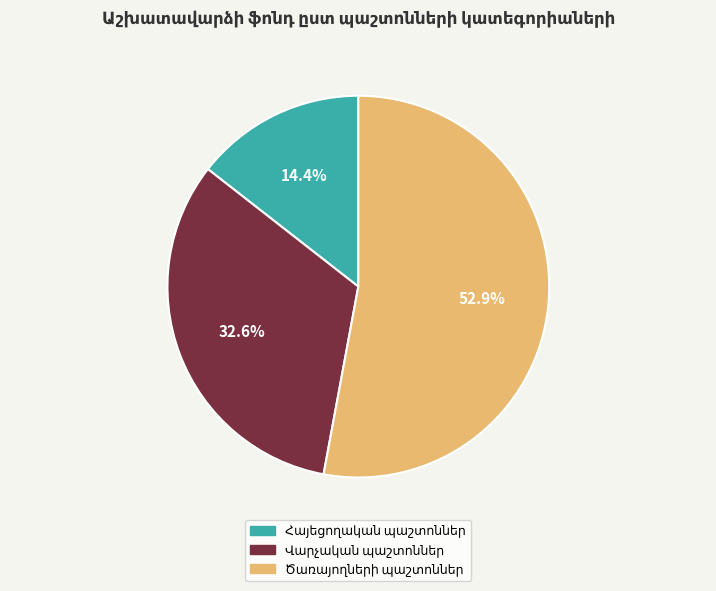

Is there a majority slice in this chart?

Yes